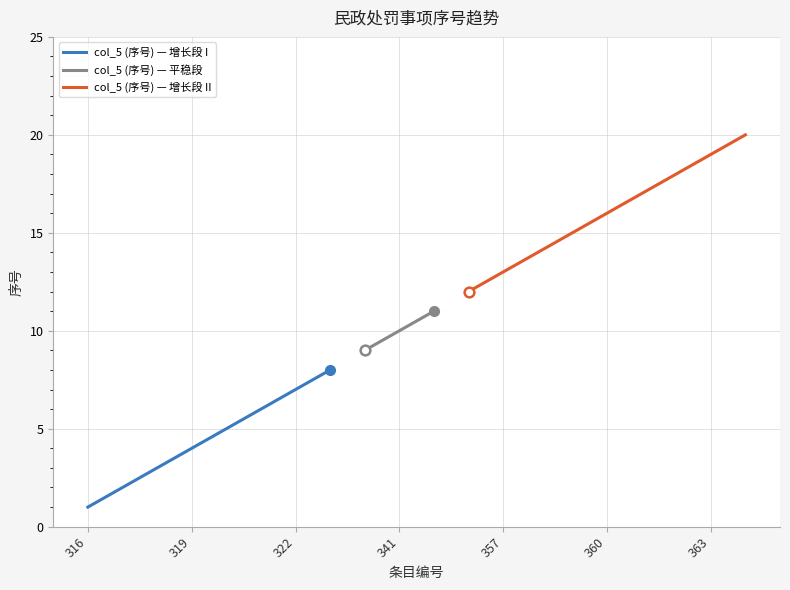

What is the sum of all values?

210